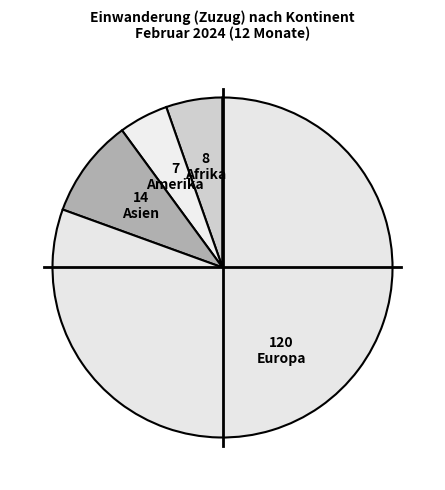

How many segments does this pie chart have?

4